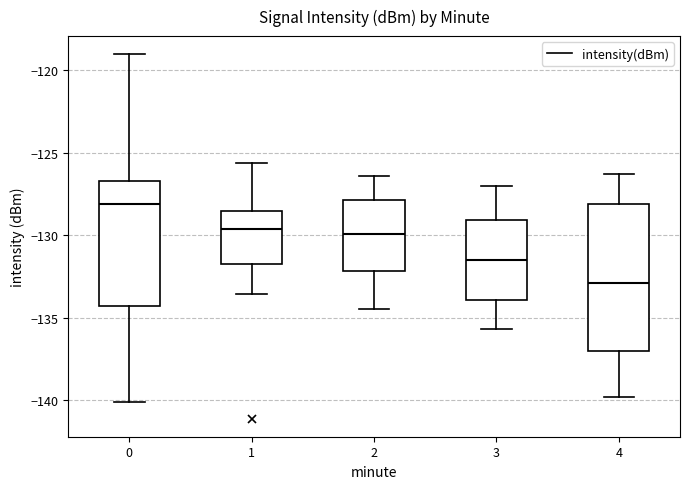

Reading left to right, transcribe this box plot: for each box, give where its median line is, the range the box spans, and where its two whiskers end, as read against the y-axis. The values are not printed on the chart, so give them approximately, as read against the axis.

0: median -128.0, box -134.5 to -126.5, whiskers -140.0 to -119.0
1: median -129.5, box -131.5 to -128.5, whiskers -133.5 to -125.5
2: median -130.0, box -132.0 to -128.0, whiskers -134.5 to -126.5
3: median -131.5, box -134.0 to -129.0, whiskers -135.5 to -127.0
4: median -133.0, box -137.0 to -128.0, whiskers -140.0 to -126.5